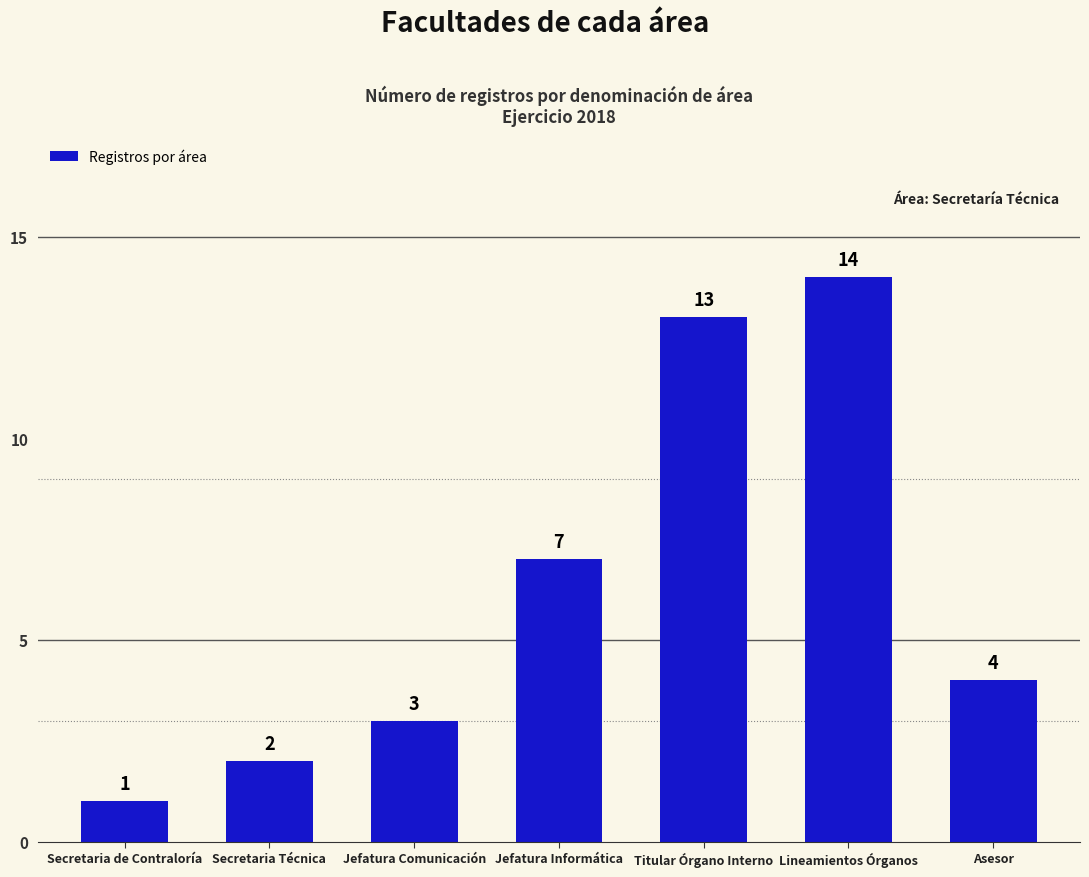

What is the difference between the maximum and second lowest values?

12